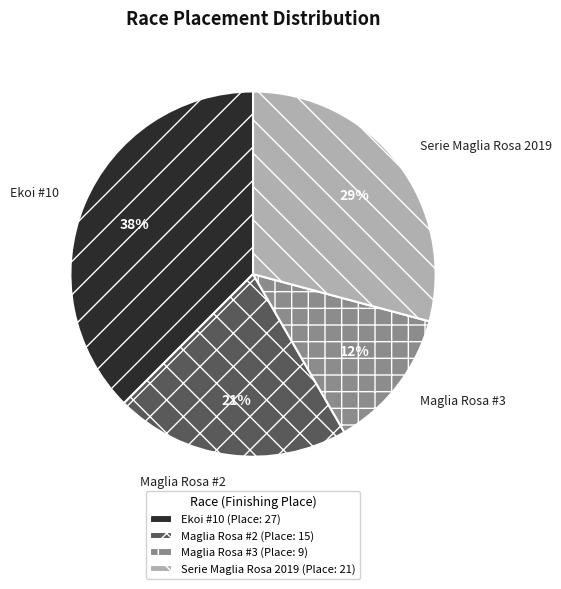

Count the number of slices in the pie.

4